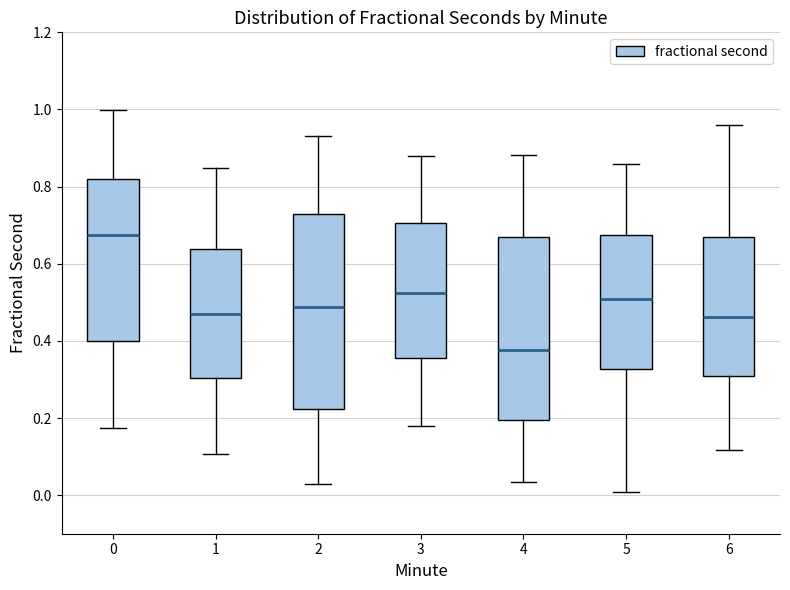

Reading left to right, transcribe this box plot: for each box, give where its median line is, the range the box spans, and where its two whiskers end, as read against the y-axis. The values are not printed on the chart, so give them approximately, as read against the axis.

0: median 0.68, box 0.40 to 0.82, whiskers 0.18 to 1.00
1: median 0.46, box 0.30 to 0.64, whiskers 0.10 to 0.84
2: median 0.48, box 0.22 to 0.74, whiskers 0.02 to 0.94
3: median 0.52, box 0.36 to 0.70, whiskers 0.18 to 0.88
4: median 0.38, box 0.20 to 0.66, whiskers 0.04 to 0.88
5: median 0.50, box 0.32 to 0.68, whiskers 0.00 to 0.86
6: median 0.46, box 0.30 to 0.66, whiskers 0.12 to 0.96